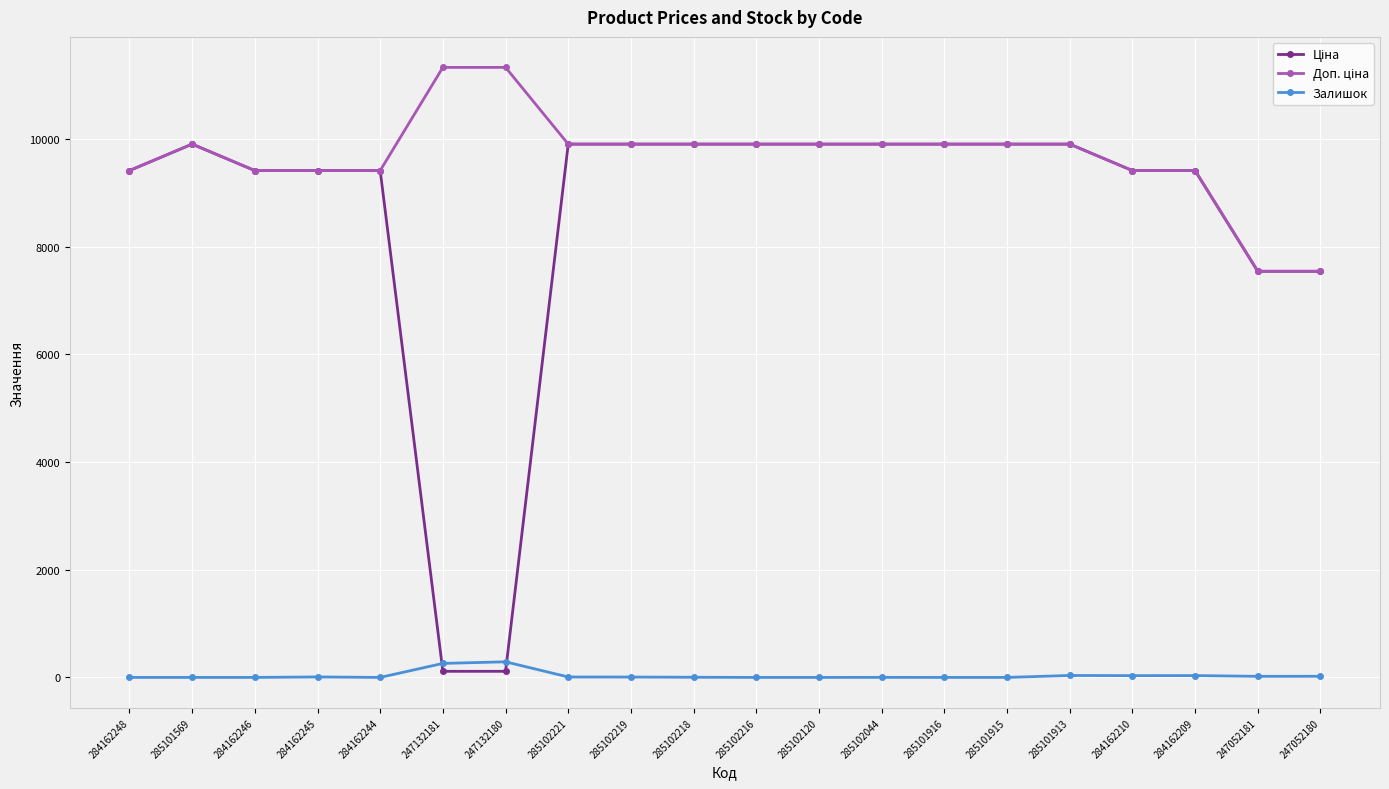

What is the label of the 3rd point from the left?

284162246